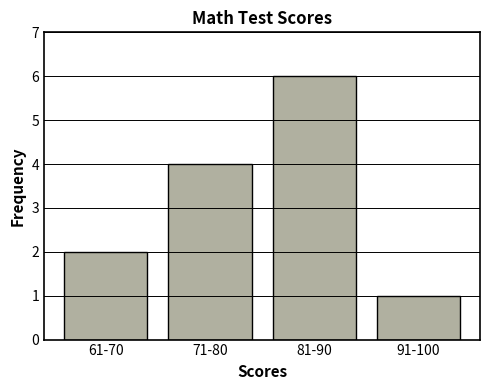

Reading left to right, what are all the values shown in this chart?

2	4	6	1